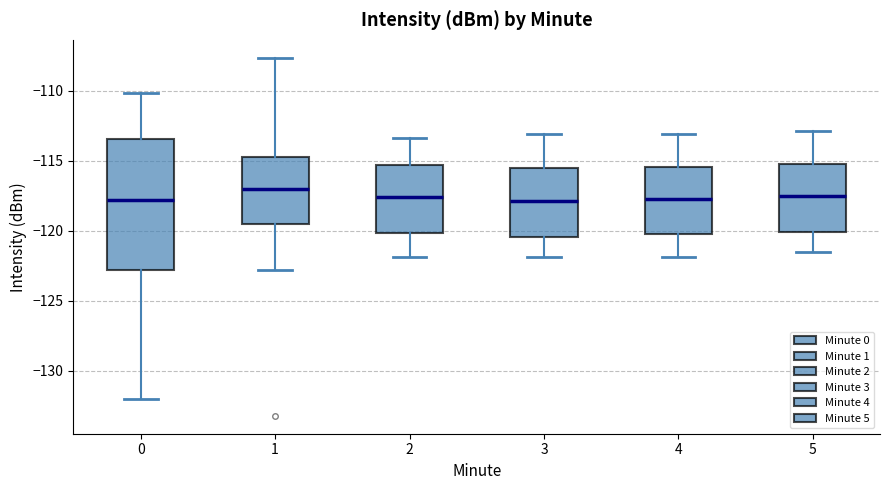

Where does the median line of the box at x = 3 sit on the y-axis? The values are not printed on the chart, so give them approximately, as read against the axis.

-118.0